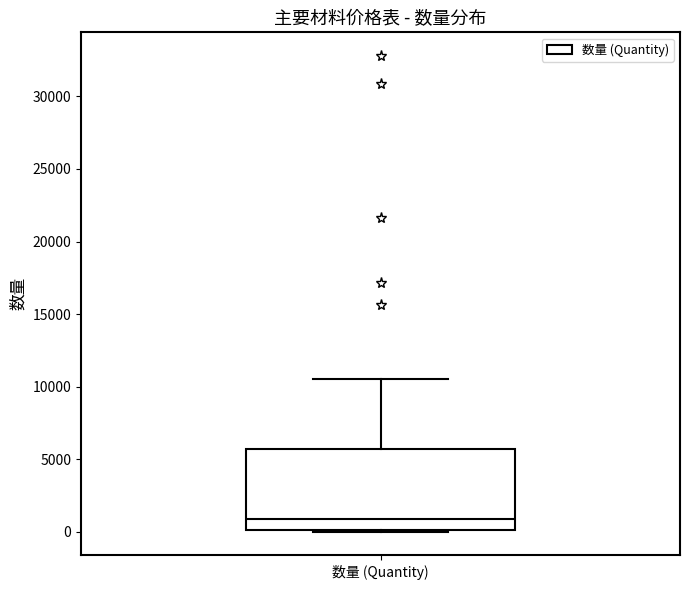

Read this box plot against the y-axis: the position of the median line, the range covered by the box, and the ends of both whiskers. The values are not printed on the chart, so give them approximately, as read against the axis.

median 1000, box 0 to 5500, whiskers 0 to 10500